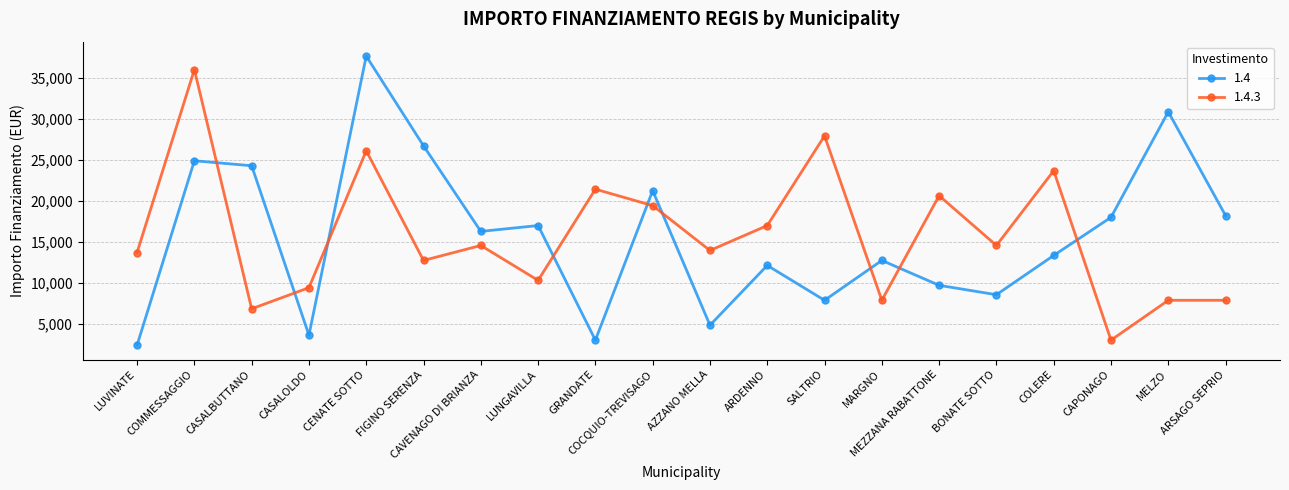

At which label is 1.4 closest to 20031?

COCQUIO-TREVISAGO